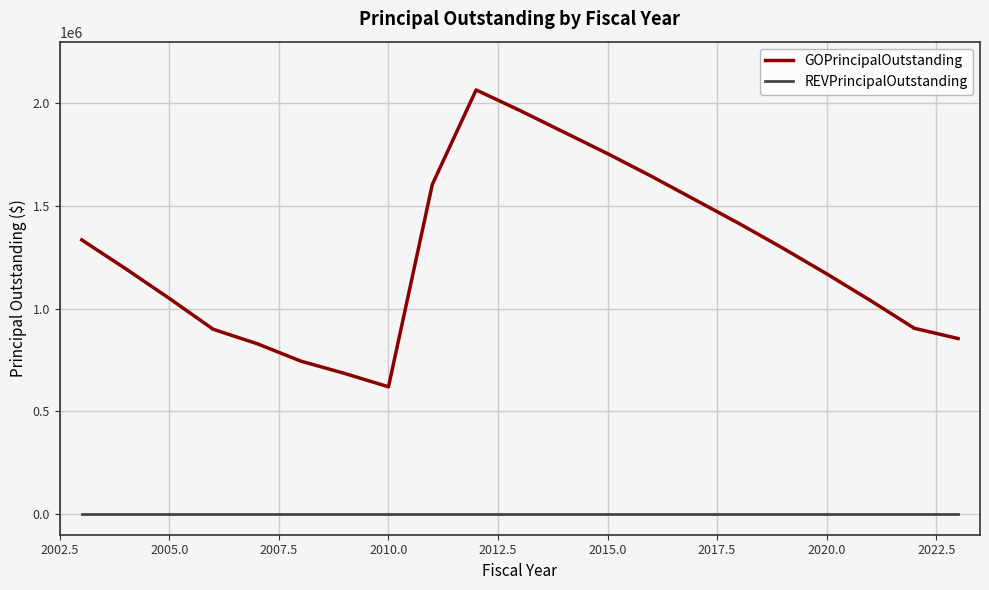

Which series has the largest total across all categories?

GOPrincipalOutstanding